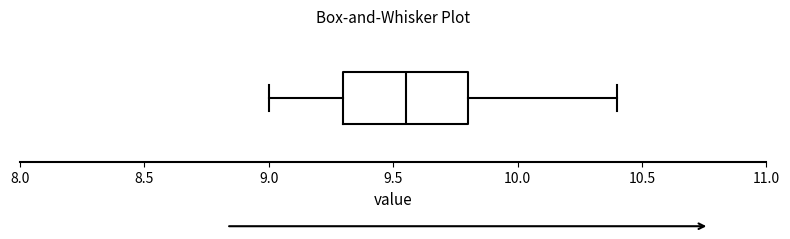

Transcribe this box plot: give where the median line is, the range the box spans, and where the two whiskers end, as read against the x-axis. The values are not printed on the chart, so give them approximately, as read against the axis.

median 9.55, box 9.30 to 9.80, whiskers 9.00 to 10.40